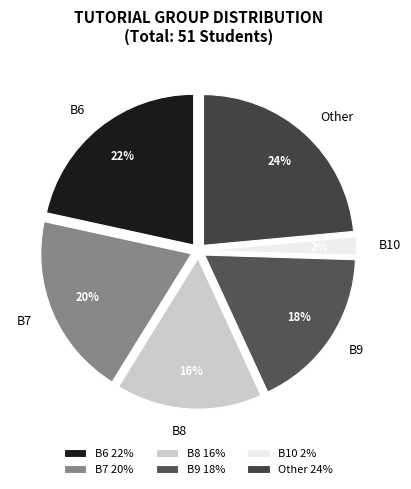

Combined, do B10 and B6 account for over 50%?

No